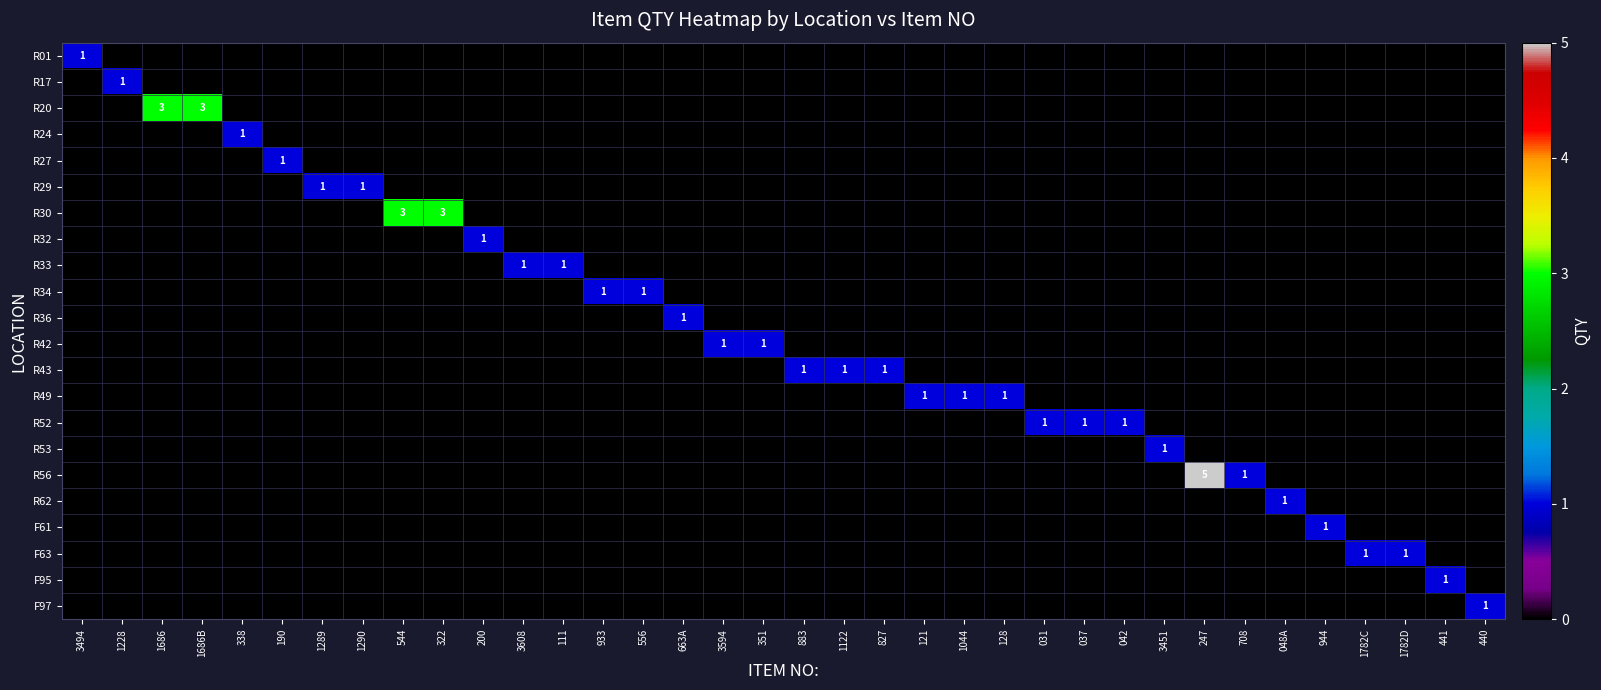

Is it true that R43 equals 1 at 883?

True